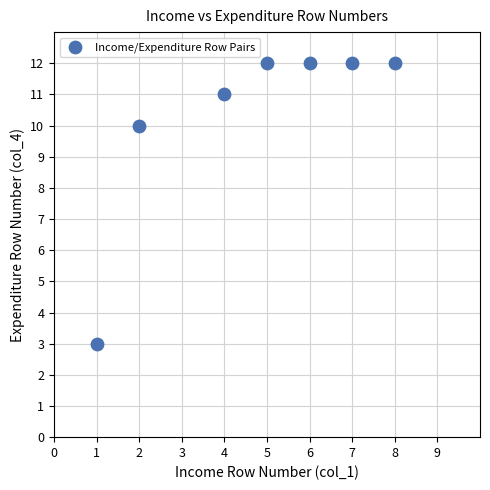

What Y value in the scatter plot is closest to 7?

10